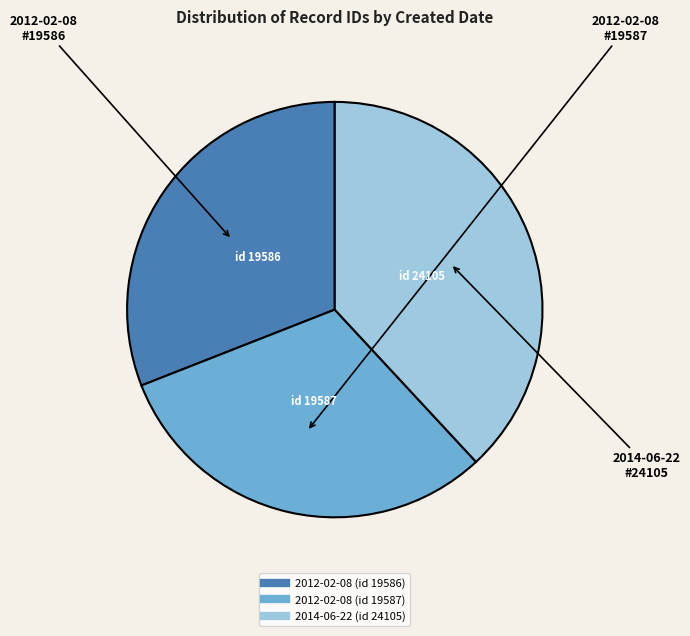

Combined, do 2012-02-08 (id 19587) and 2012-02-08 (id 19586) account for over 50%?

Yes